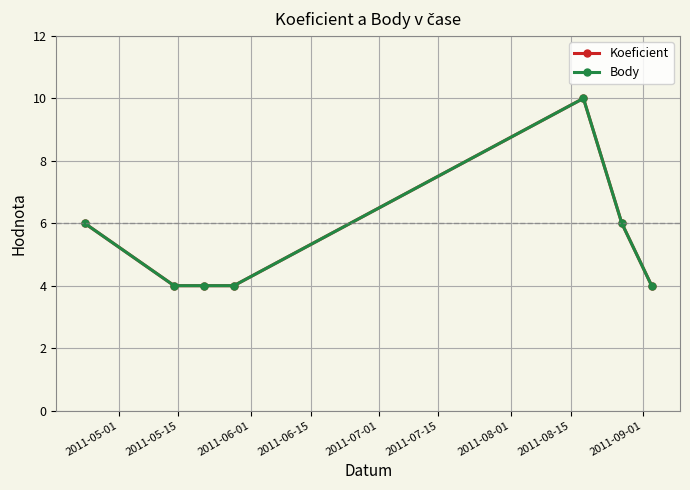

Does the chart have visible grid lines?

Yes